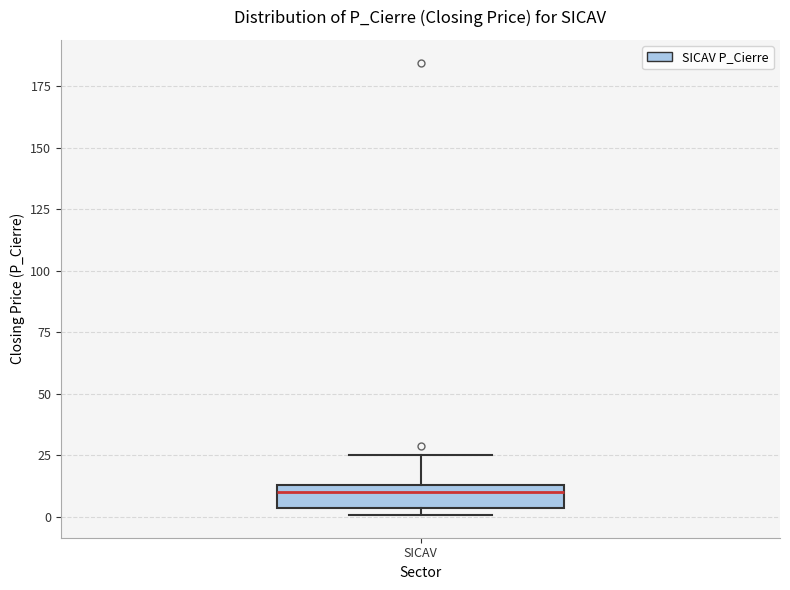

Read this box plot against the y-axis: the position of the median line, the range covered by the box, and the ends of both whiskers. The values are not printed on the chart, so give them approximately, as read against the axis.

median 10, box 5 to 15, whiskers 0 to 25